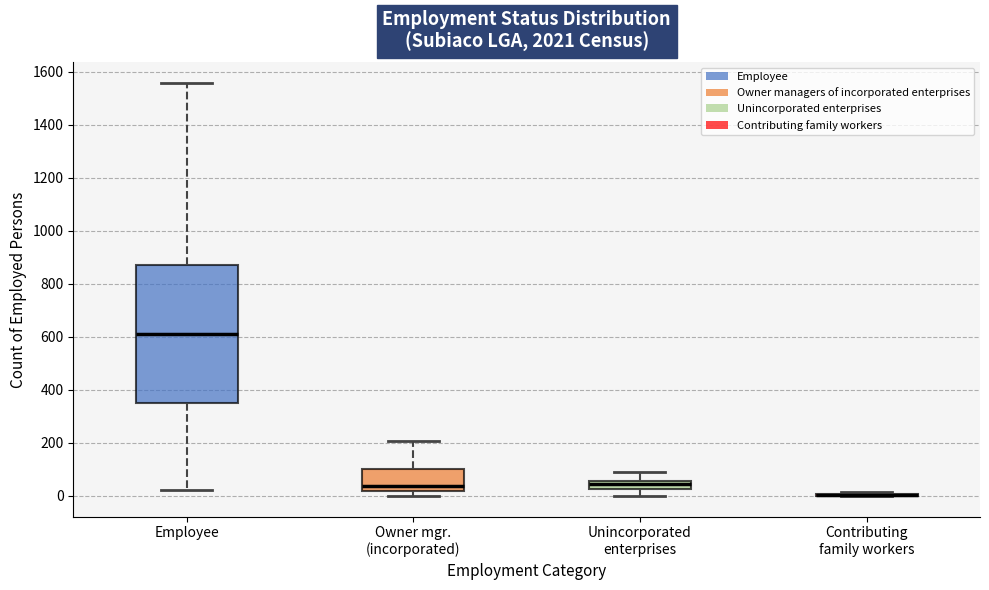

Where does the upper whisker of the box for Owner mgr. (incorporated) end on the y-axis? The values are not printed on the chart, so give them approximately, as read against the axis.

200